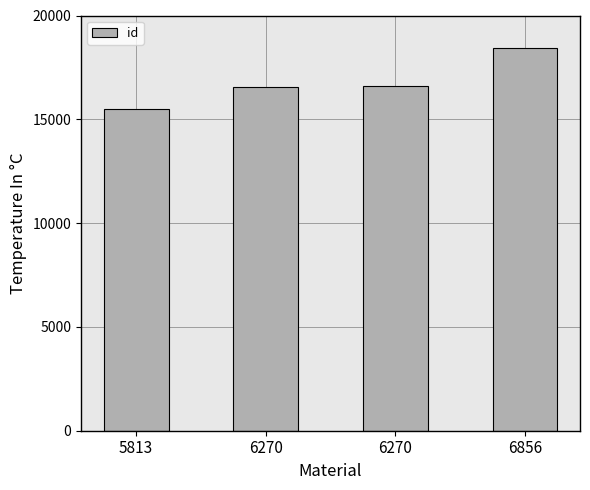

What is the value of the 1st bar from the left?

15505